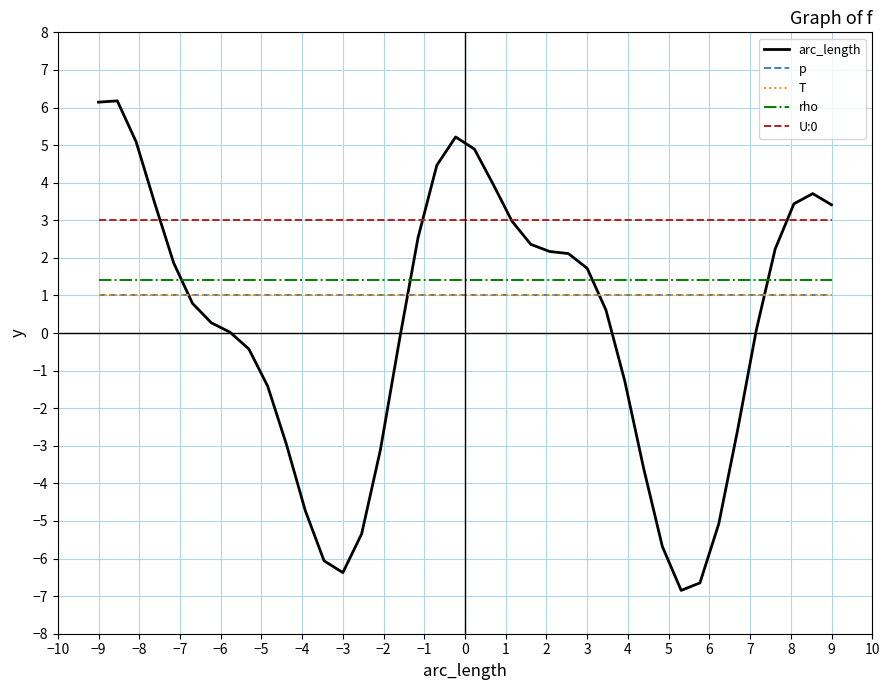

Is this an area chart (filled region under the line)?

No